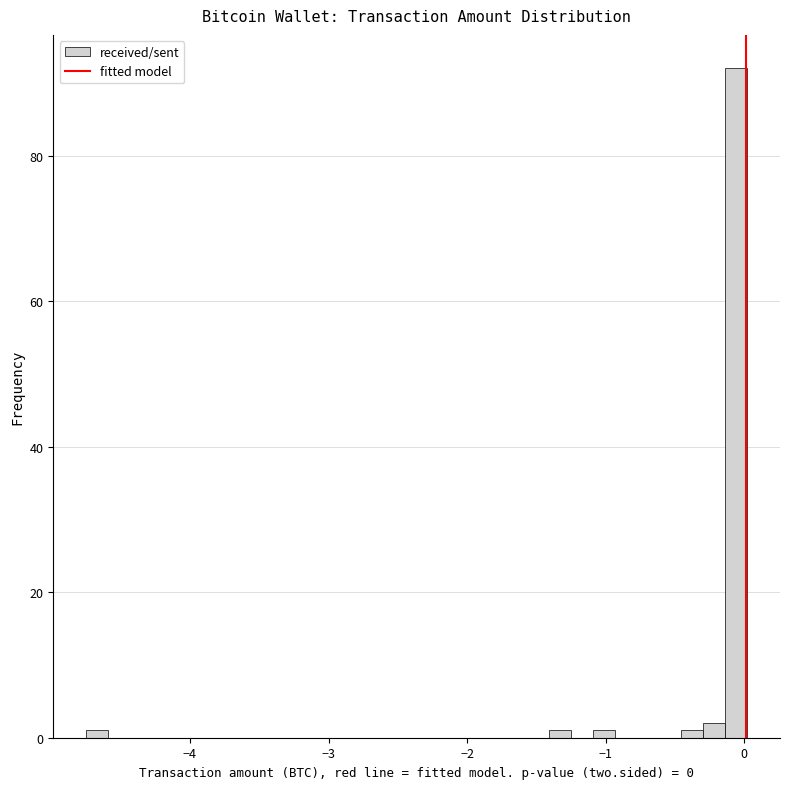

Read against the x-axis, roughly where is the centre of the tallest bar?

-0.1